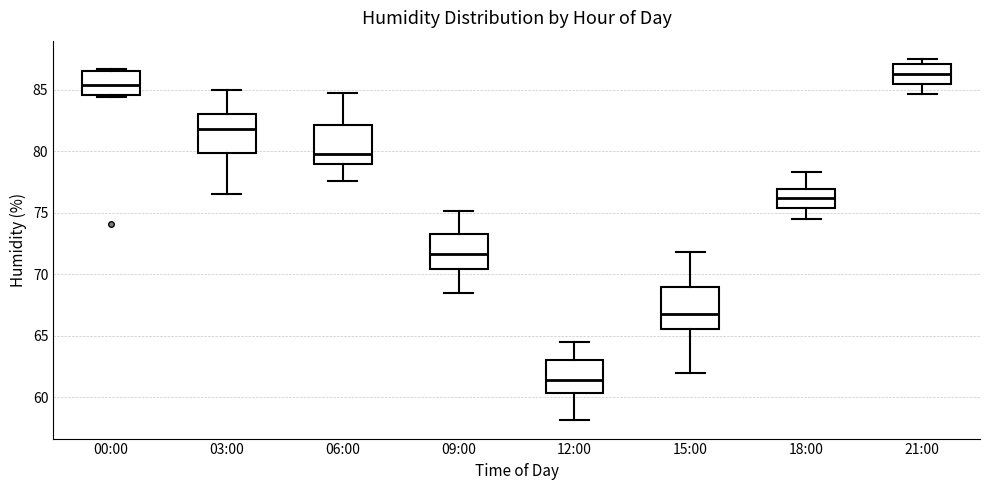

Reading left to right, transcribe this box plot: for each box, give where its median line is, the range the box spans, and where its two whiskers end, as read against the y-axis. The values are not printed on the chart, so give them approximately, as read against the axis.

00:00: median 85.5, box 84.5 to 86.5, whiskers 84.5 to 86.5 (just above the box's upper edge)
03:00: median 82.0, box 80.0 to 83.0, whiskers 76.5 to 85.0
06:00: median 80.0, box 79.0 to 82.0, whiskers 77.5 to 84.5
09:00: median 71.5, box 70.5 to 73.5, whiskers 68.5 to 75.0
12:00: median 61.5, box 60.5 to 63.0, whiskers 58.0 to 64.5
15:00: median 67.0, box 65.5 to 69.0, whiskers 62.0 to 72.0
18:00: median 76.0, box 75.5 to 77.0, whiskers 74.5 to 78.5
21:00: median 86.5, box 85.5 to 87.0, whiskers 84.5 to 87.5